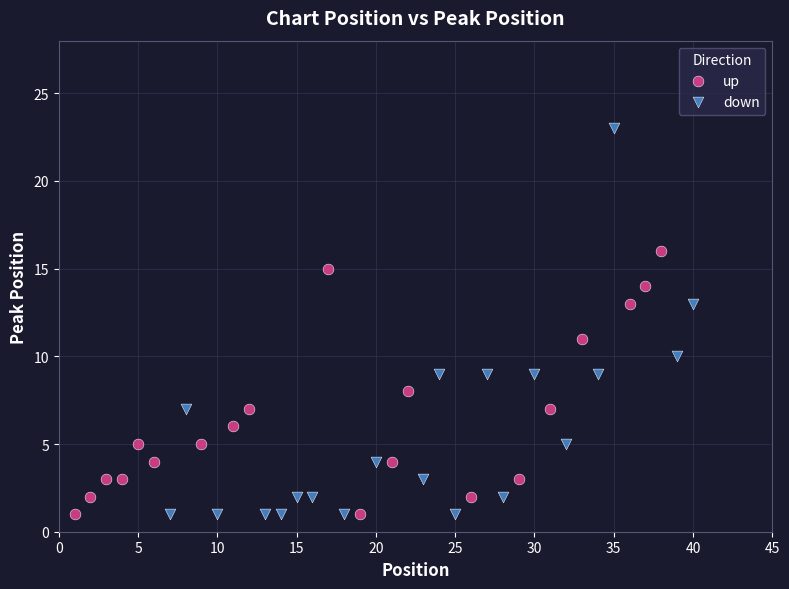

Which series has the widest spread of Y values?

down